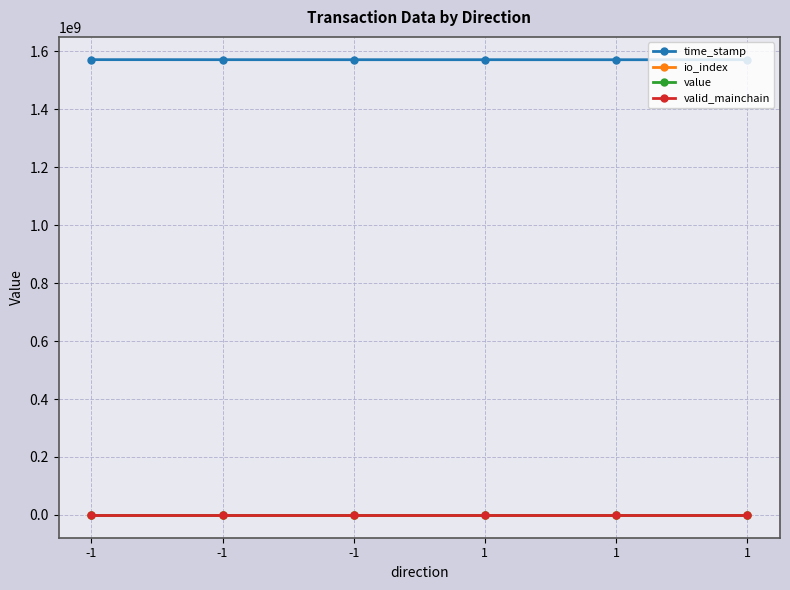

How many lines are shown in the chart?

4